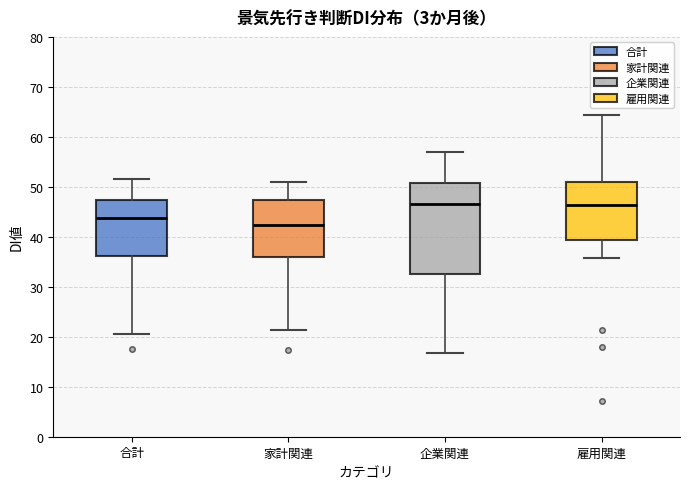

Which box has the lowest median line?

家計関連